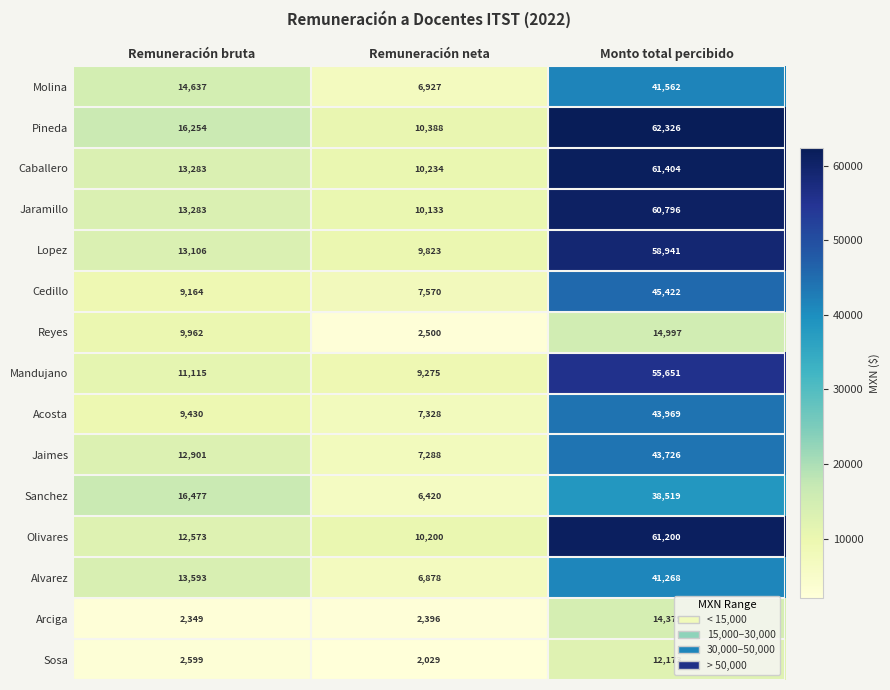

What is the difference between the highest and lowest values at Remuneración neta?

8359